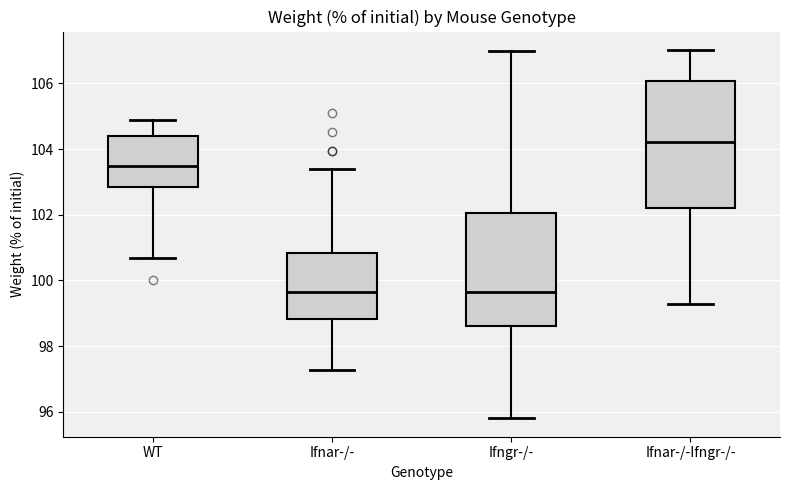

Where does the lower whisker of the box for Ifnar-/- end on the y-axis? The values are not printed on the chart, so give them approximately, as read against the axis.

97.2